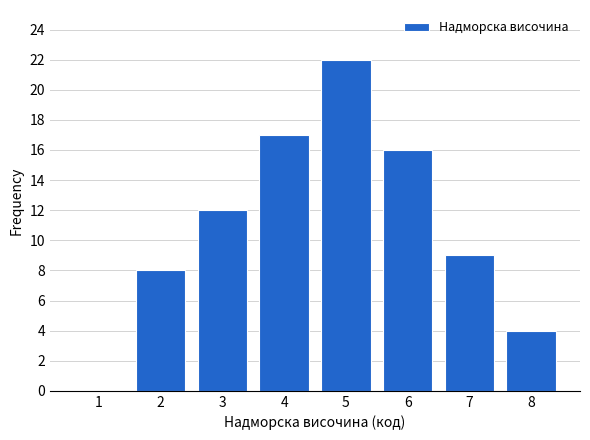

Reading right to left, list all the values displayed in this chart.

8=4	7=9	6=16	5=22	4=17	3=12	2=8	1=0